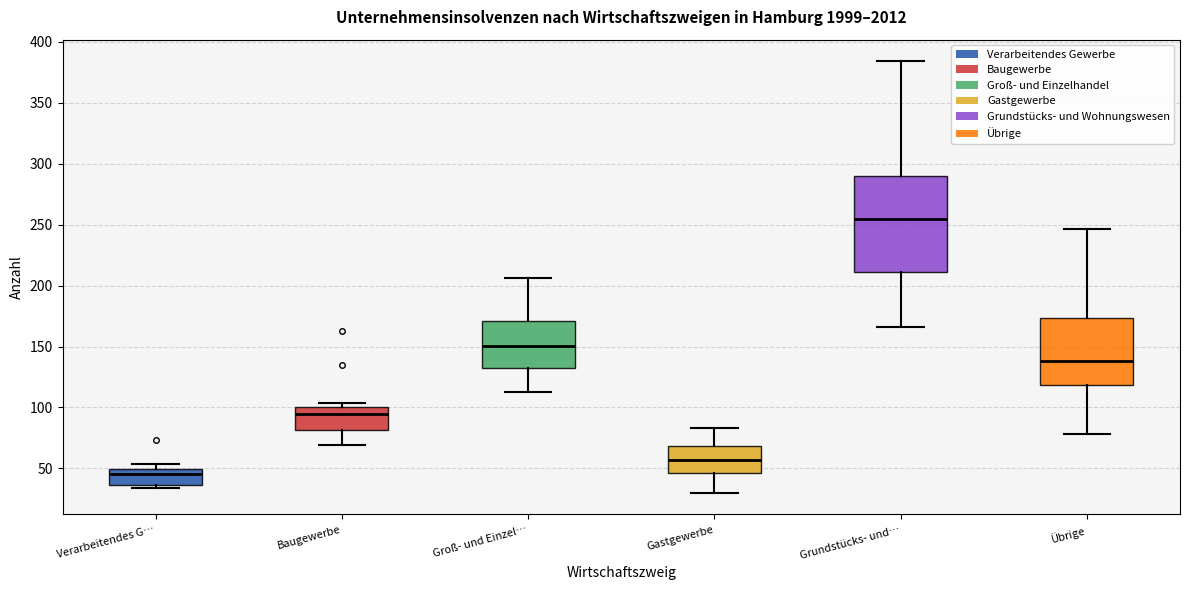

Reading left to right, read every box against the y-axis: the position of its median line, the range the box covers, and the ends of its whiskers. The values are not printed on the chart, so give them approximately, as read against the axis.

Verarbeitendes G…: median 45, box 35 to 50, whiskers 35 (just below the box's lower edge) to 55
Baugewerbe: median 95, box 80 to 100, whiskers 70 to 105
Groß- und Einzel…: median 150, box 130 to 170, whiskers 115 to 205
Gastgewerbe: median 55, box 45 to 70, whiskers 30 to 85
Grundstücks- und…: median 255, box 210 to 290, whiskers 165 to 385
Übrige: median 140, box 120 to 175, whiskers 80 to 245